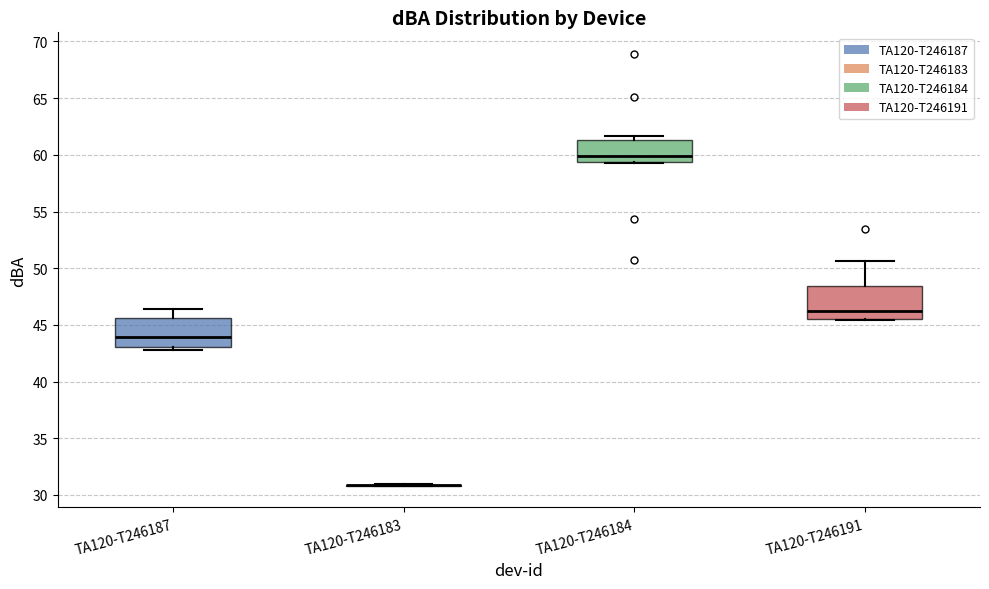

Where does the upper whisker of the box for TA120-T246187 end on the y-axis? The values are not printed on the chart, so give them approximately, as read against the axis.

46.5